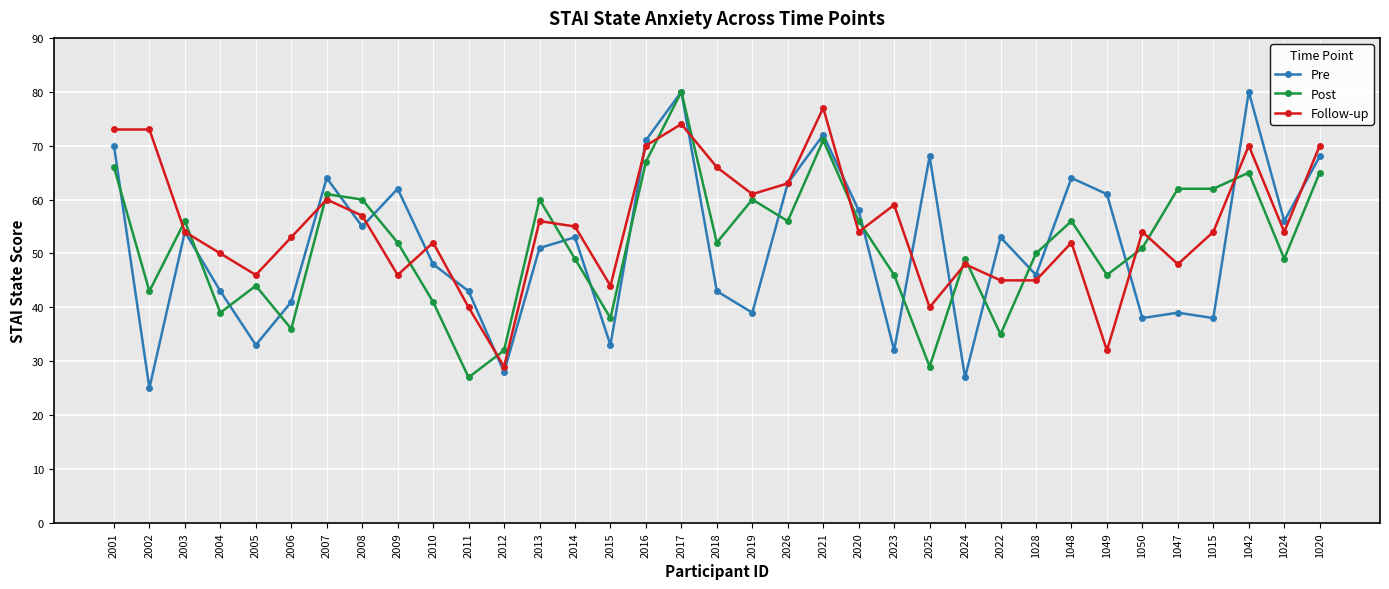

The Pre series shows 23 at 1042. True or false?

False